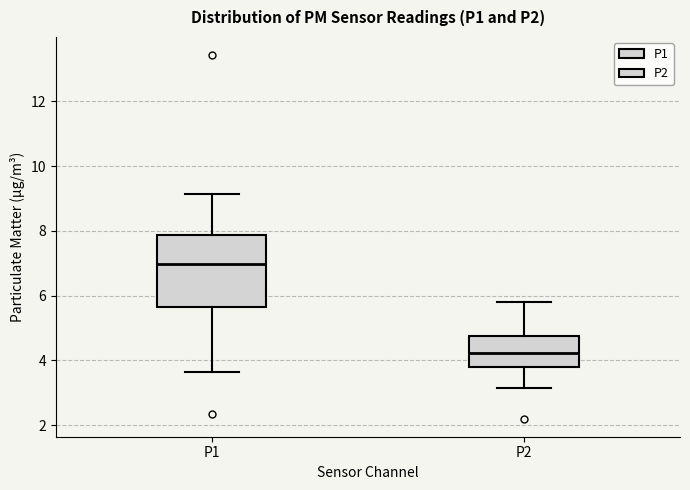

Which box's median line is the highest?

P1